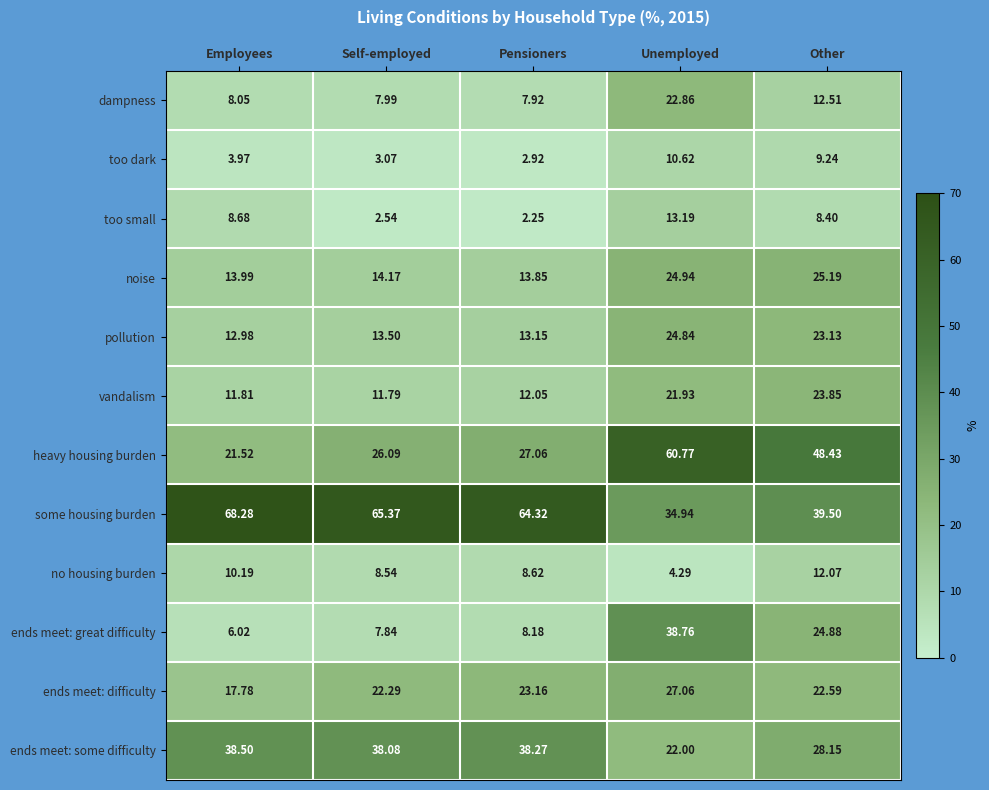

What is the greatest value displayed?

68.3